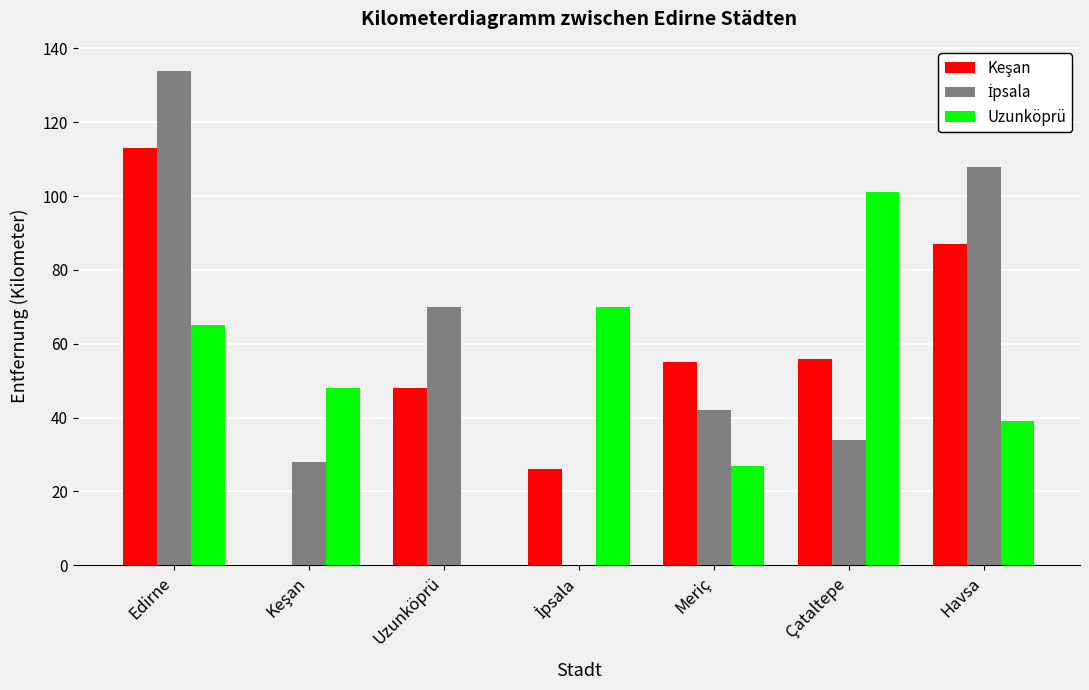

What is the maximum value for Uzunköprü?

101